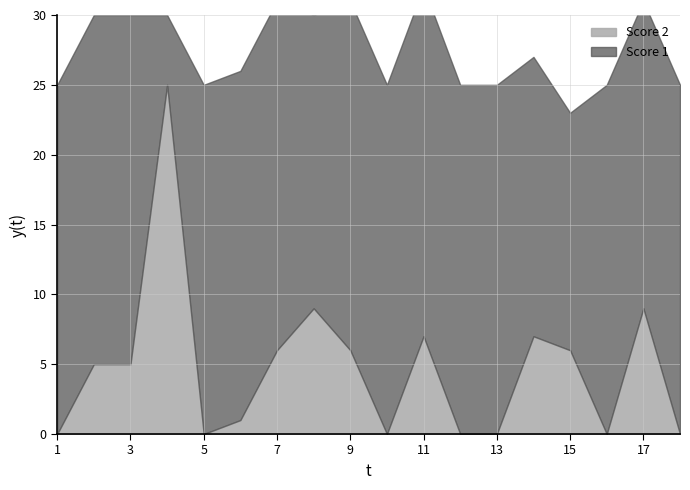

How many data points in Score 2 are above 5?

8